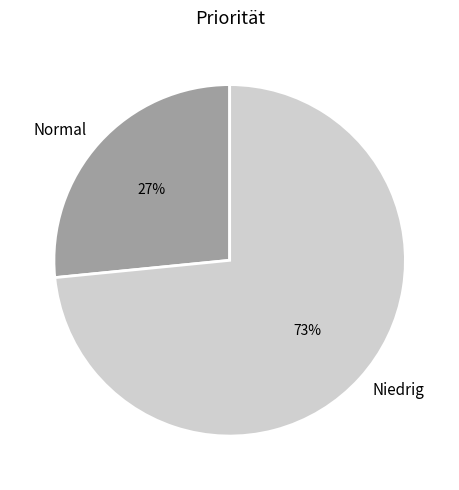

Which slice is the largest?

Niedrig